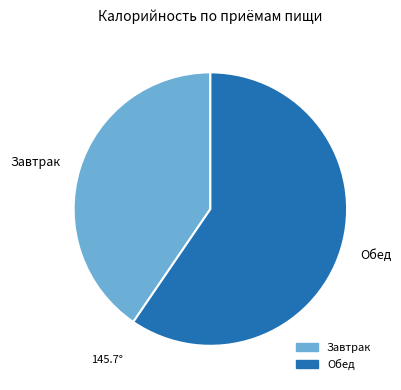

Rank the categories by value from lowest to highest.

Завтрак, Обед